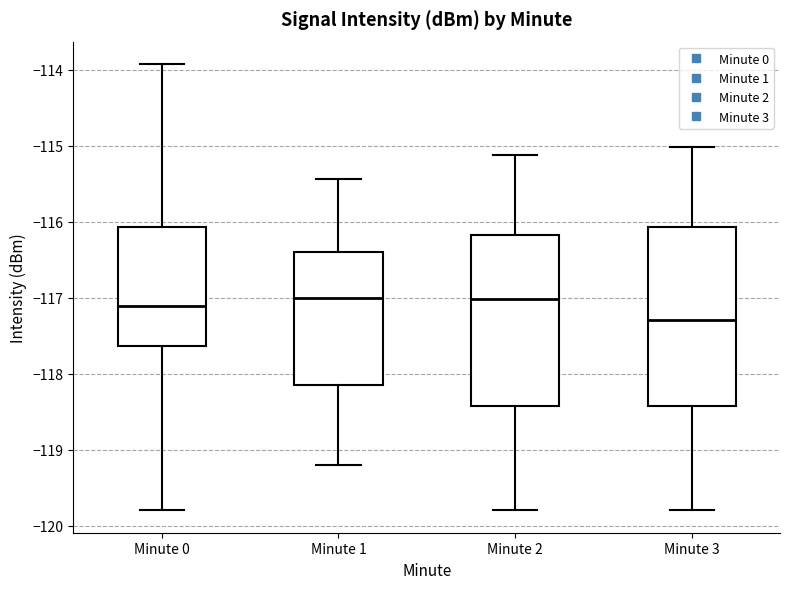

Where does the median line of the box for Minute 3 sit on the y-axis? The values are not printed on the chart, so give them approximately, as read against the axis.

-117.3